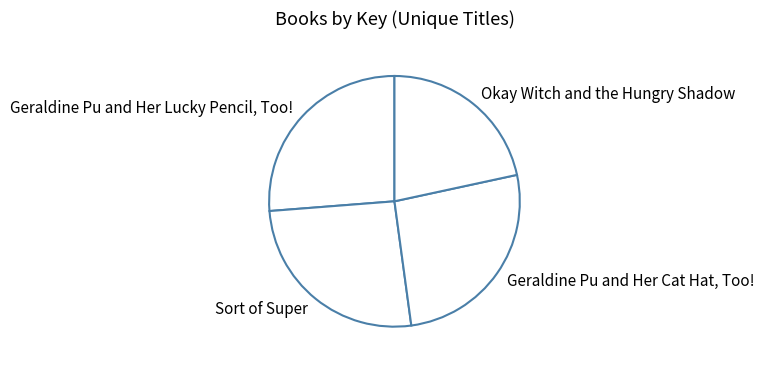

Is it true that Sort of Super is 32% of the pie?

False